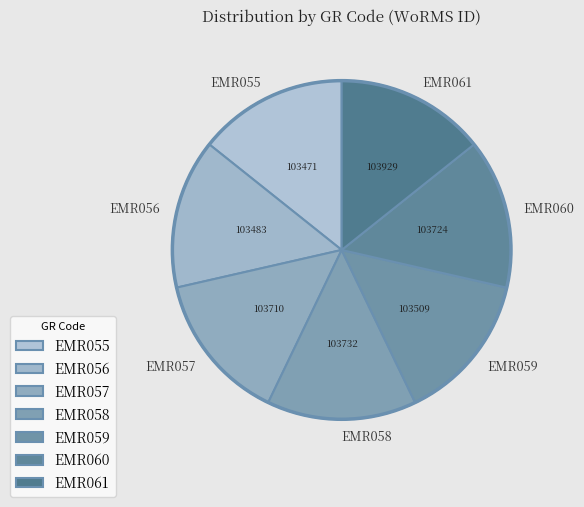

Combined, do EMR055 and EMR058 account for over 50%?

No